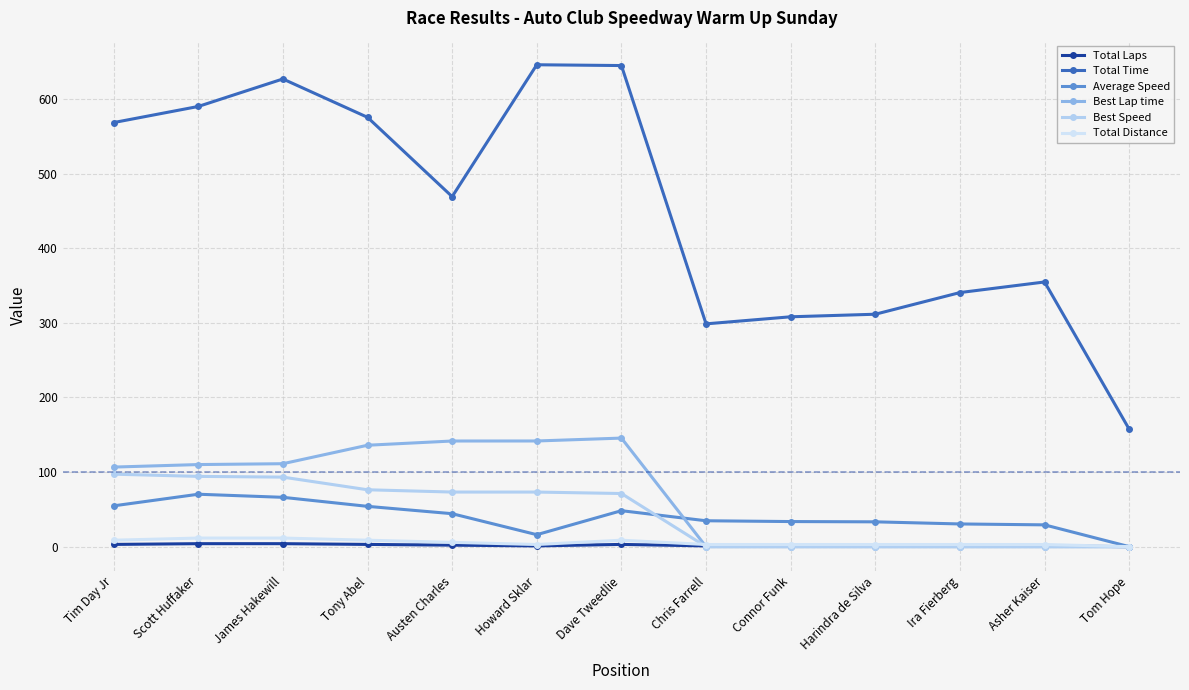

At which category does Total Time reach its first local valley?

Austen Charles